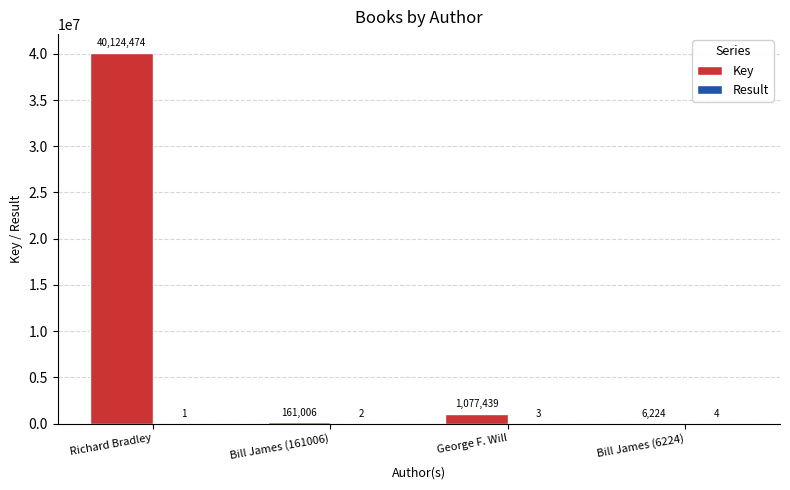

What is the greatest value displayed?

40124474